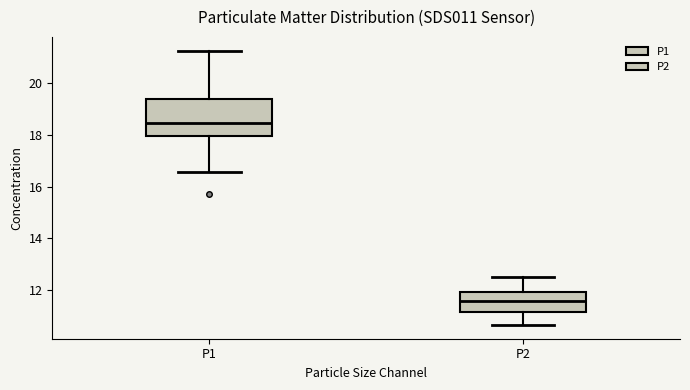

Where does the lower whisker of the box for P2 end on the y-axis? The values are not printed on the chart, so give them approximately, as read against the axis.

10.6